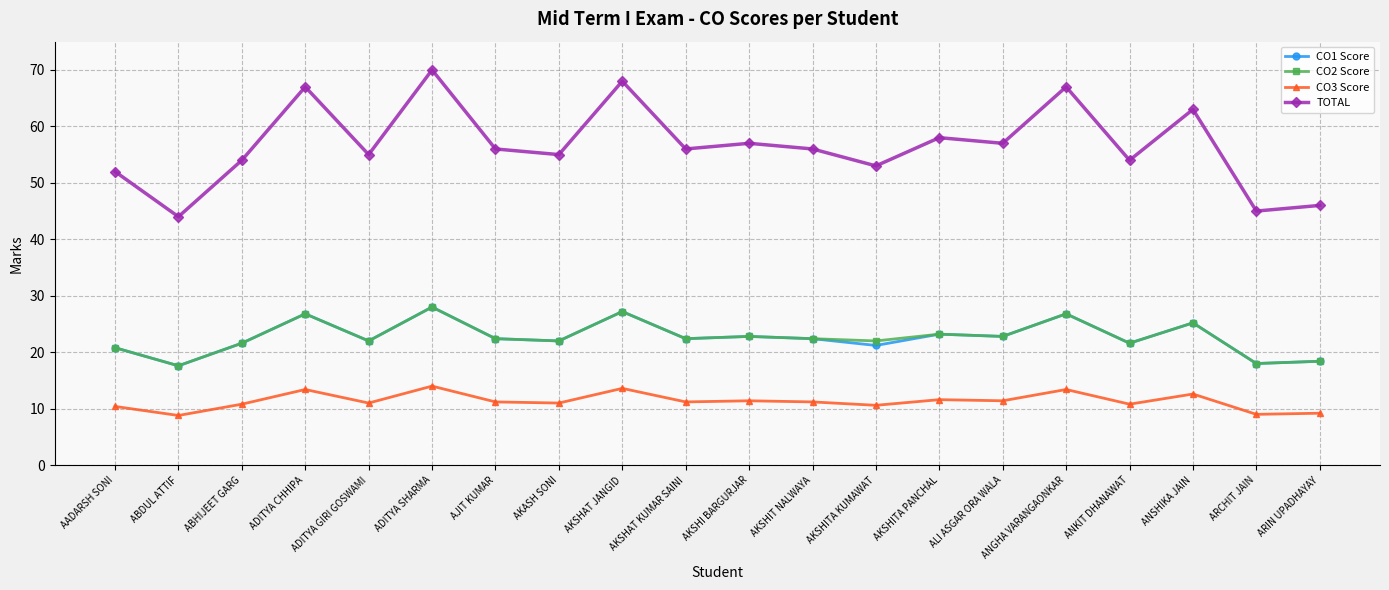

Is it true that TOTAL equals 19.5 at AKASH SONI?

False